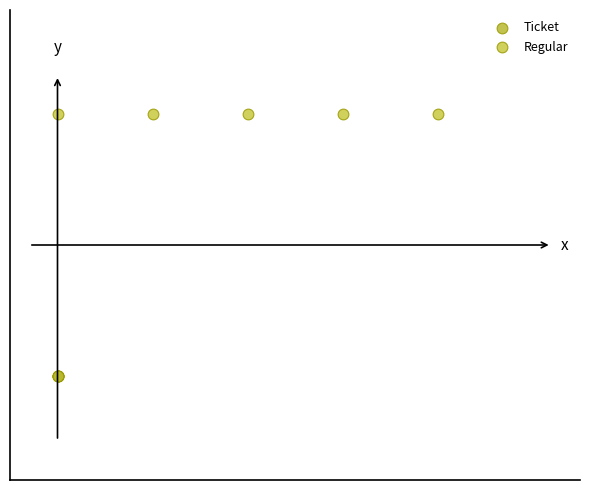

What are all the series names shown in the legend?

Ticket, Regular